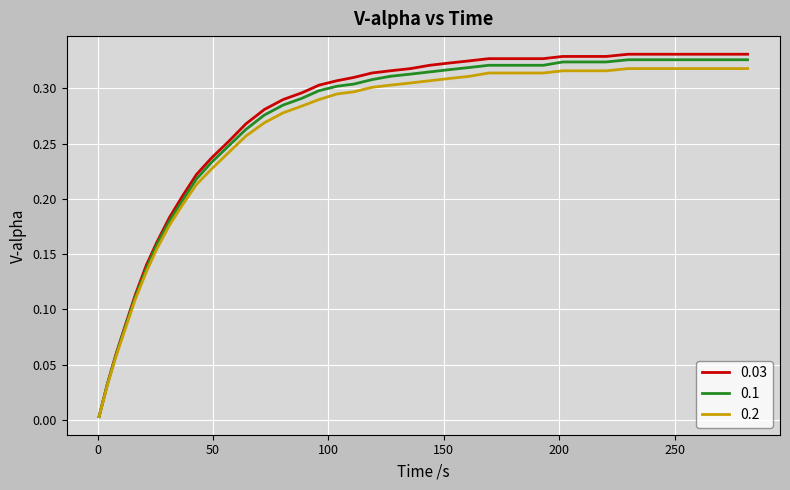

Which series has the largest range (max minus min)?

0.03